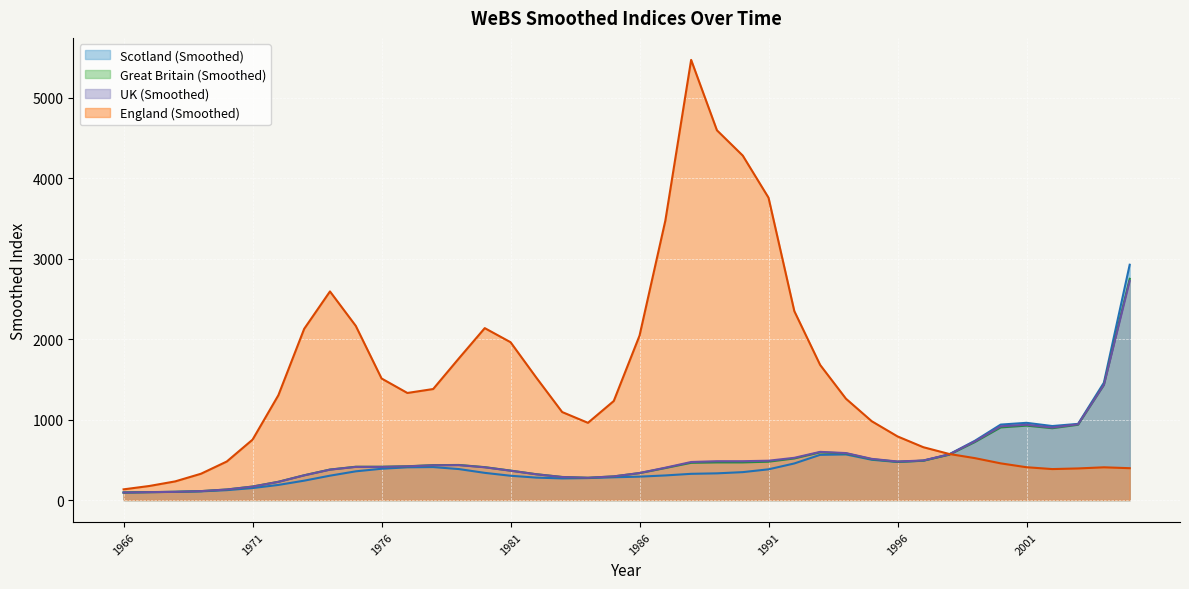

In SmoothedIndexGB, how many points are higher than both neighbors (excluding endpoints)?

3